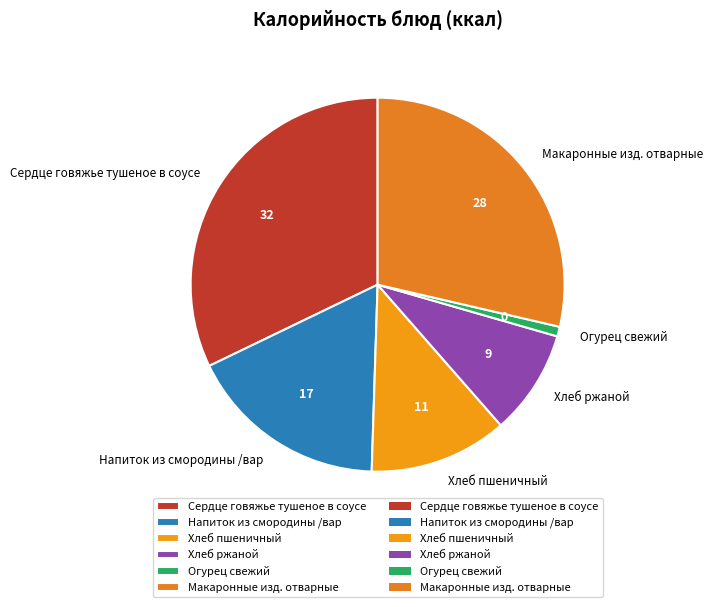

Which category has the biggest portion of the pie?

Сердце говяжье тушеное в соусе